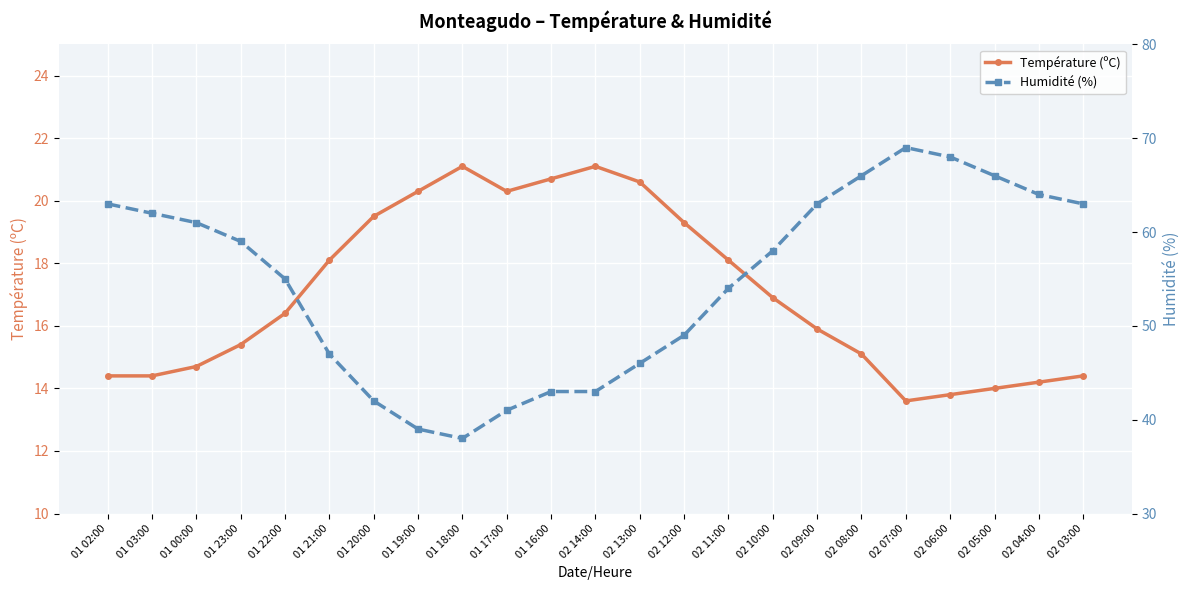

True or false: Température (ºC) has more than 0 points higher than both neighbors.

True